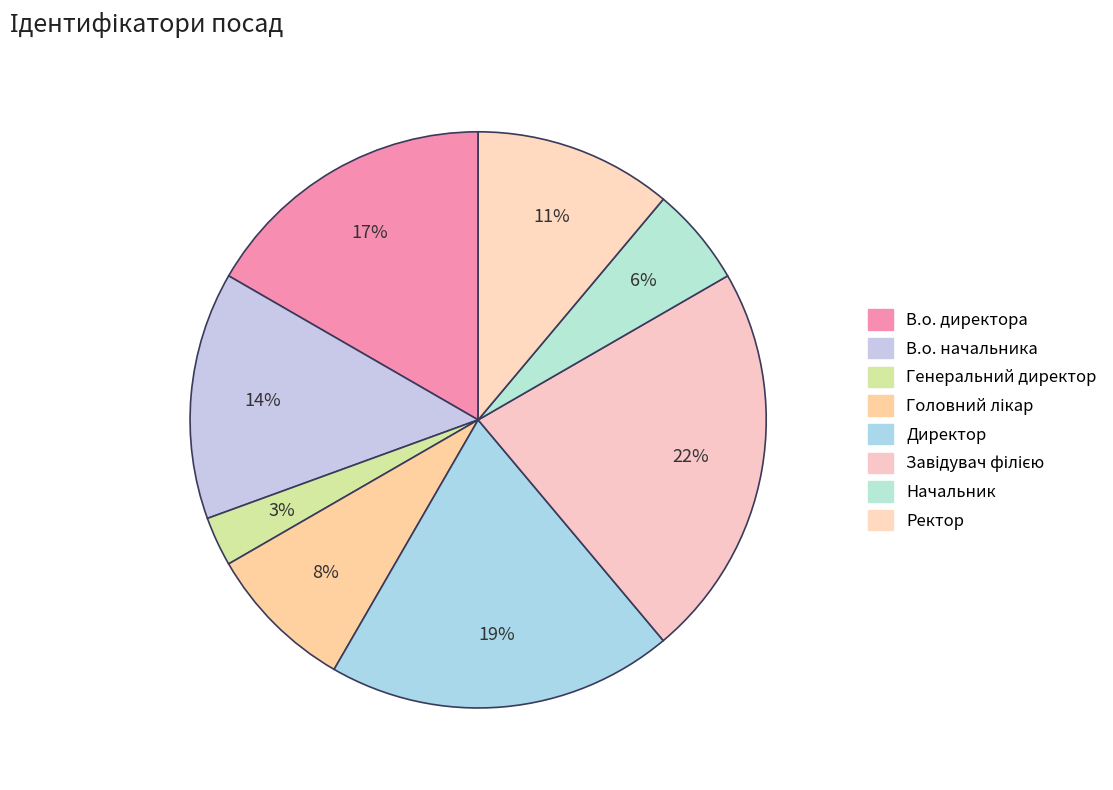

Does Генеральний директор account for over 50% of the chart?

No